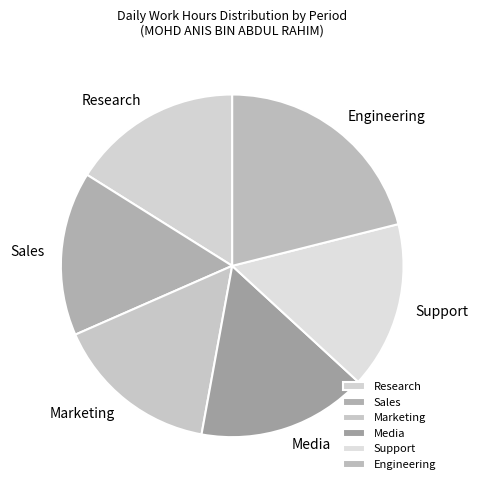

The Media slice represents 30% of the pie. True or false?

False